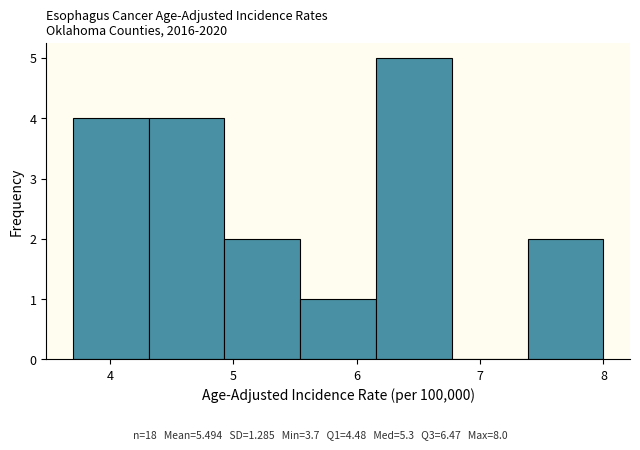

Reading left to right, transcribe this chart: for each bar, give the range it covers on the x-axis and its height. Neither the bar edges nor the heights are printed on the chart, so give them approximately, as read against the axes.

3.7 to 4.3: 4
4.3 to 4.9: 4
4.9 to 5.5: 2
5.5 to 6.2: 1
6.2 to 6.8: 5
6.8 to 7.4: 0
7.4 to 8.0: 2